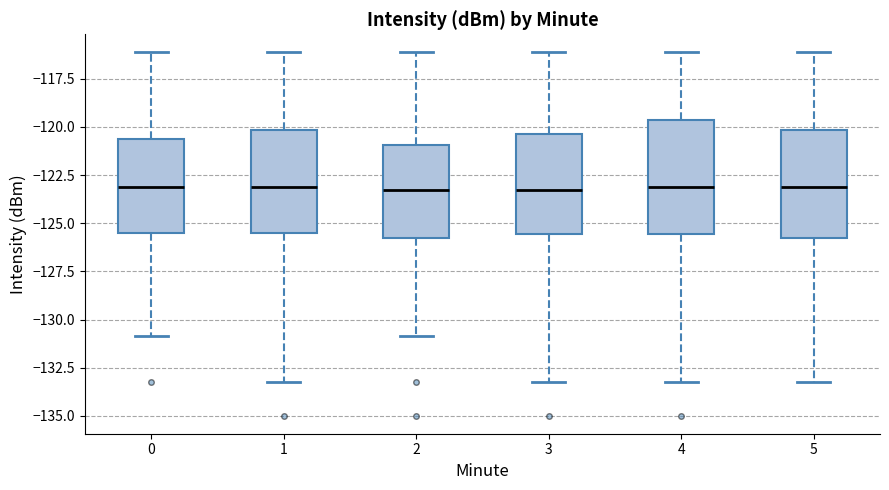

Reading left to right, read every box against the y-axis: the position of its median line, the range the box covers, and the ends of its whiskers. The values are not printed on the chart, so give them approximately, as read against the axis.

0: median -123.0, box -125.5 to -120.5, whiskers -131.0 to -116.0
1: median -123.0, box -125.5 to -120.0, whiskers -133.0 to -116.0
2: median -123.5, box -126.0 to -121.0, whiskers -131.0 to -116.0
3: median -123.5, box -125.5 to -120.5, whiskers -133.0 to -116.0
4: median -123.0, box -125.5 to -119.5, whiskers -133.0 to -116.0
5: median -123.0, box -126.0 to -120.0, whiskers -133.0 to -116.0